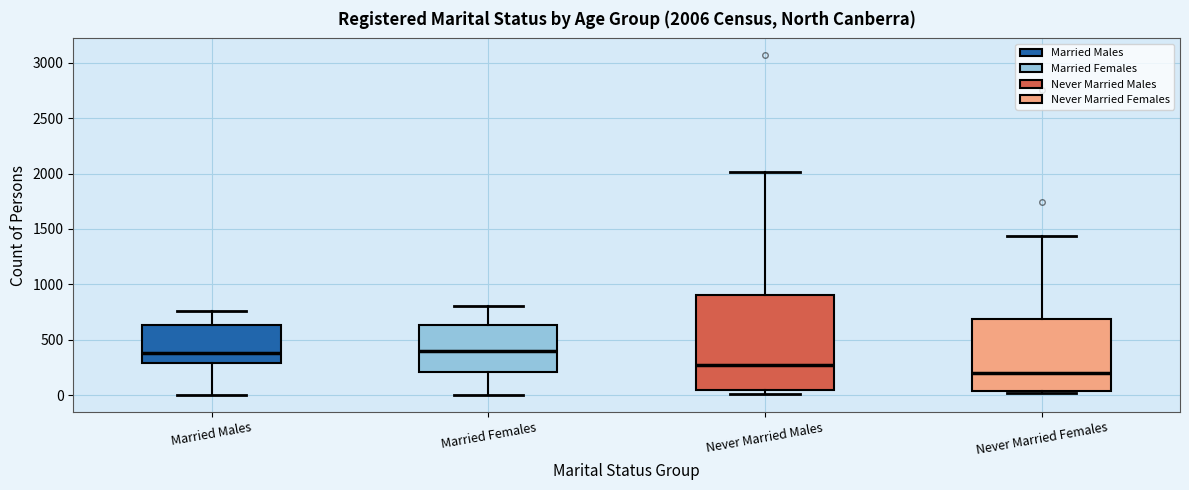

Comparing the boxes themselves (not the whiskers), which one is the tallest?

Never Married Males